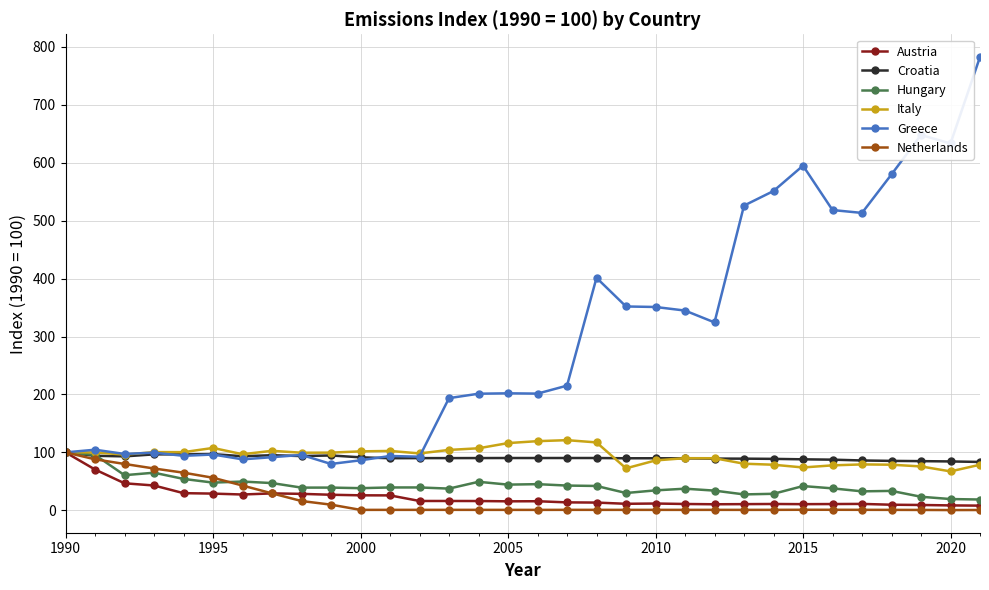

What is the minimum value for Croatia?

83.5